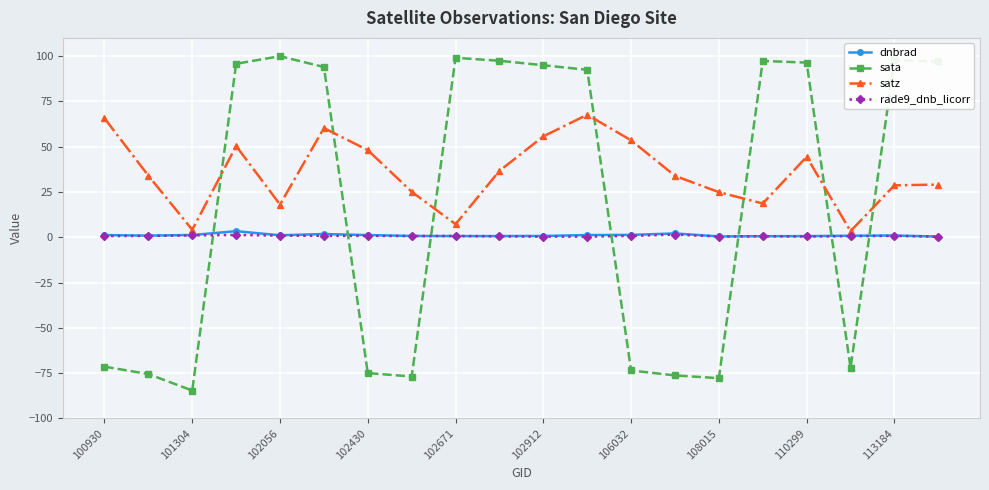

At how many categories does at least one series exceed 30?

16